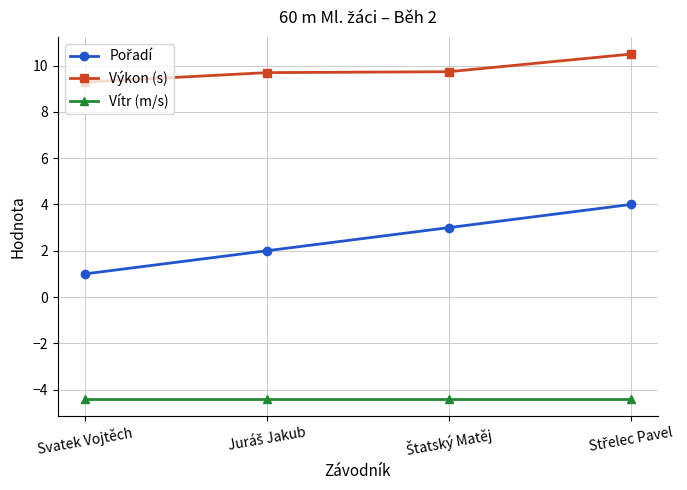

What is the difference between the highest and lowest values at Svatek Vojtěch?

13.7